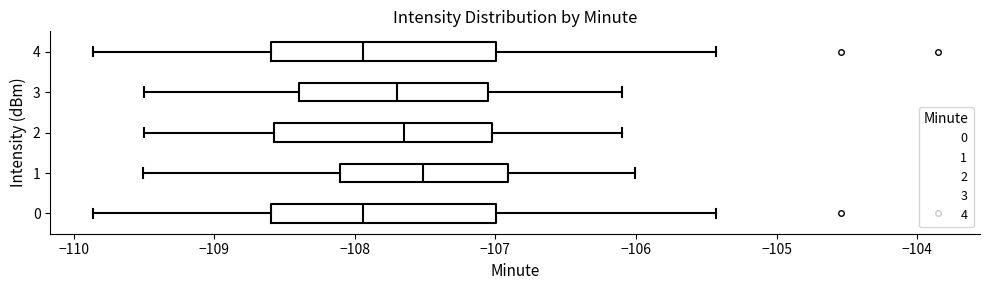

Reading bottom to top, transcribe this box plot: for each box, give where its median line is, the range the box spans, and where its two whiskers end, as read against the x-axis. The values are not printed on the chart, so give them approximately, as read against the axis.

0: median -107.9, box -108.6 to -107.0, whiskers -109.9 to -105.4
1: median -107.5, box -108.1 to -106.9, whiskers -109.5 to -106.0
2: median -107.6, box -108.6 to -107.0, whiskers -109.5 to -106.1
3: median -107.7, box -108.4 to -107.0, whiskers -109.5 to -106.1
4: median -107.9, box -108.6 to -107.0, whiskers -109.9 to -105.4